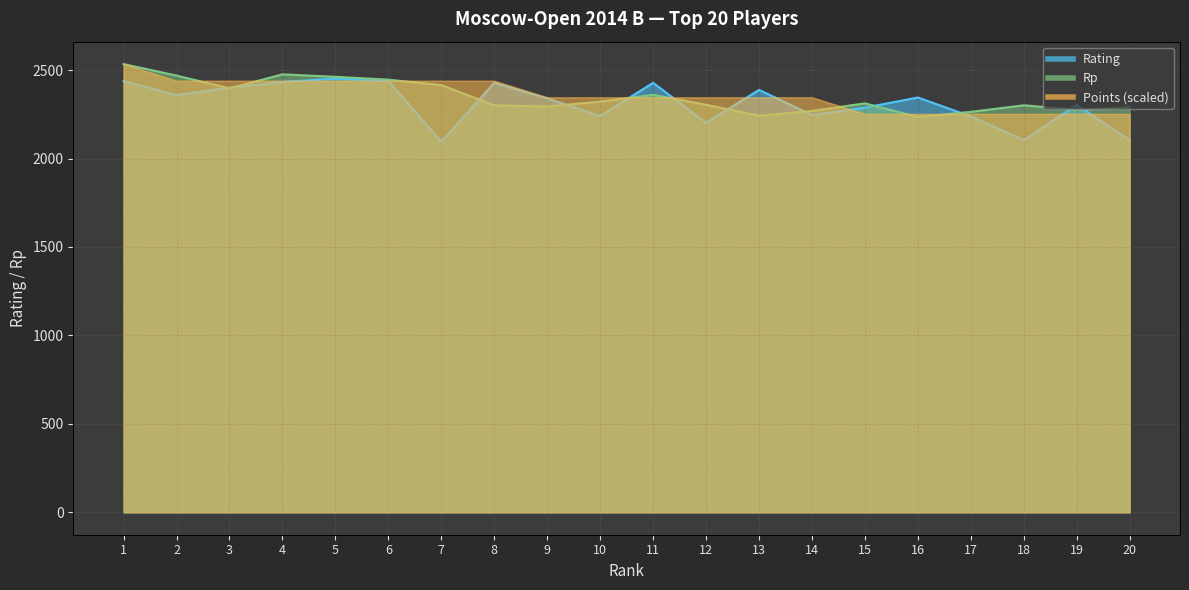

What is the approximate value of Rp at 4, to the nearest 10?

2480